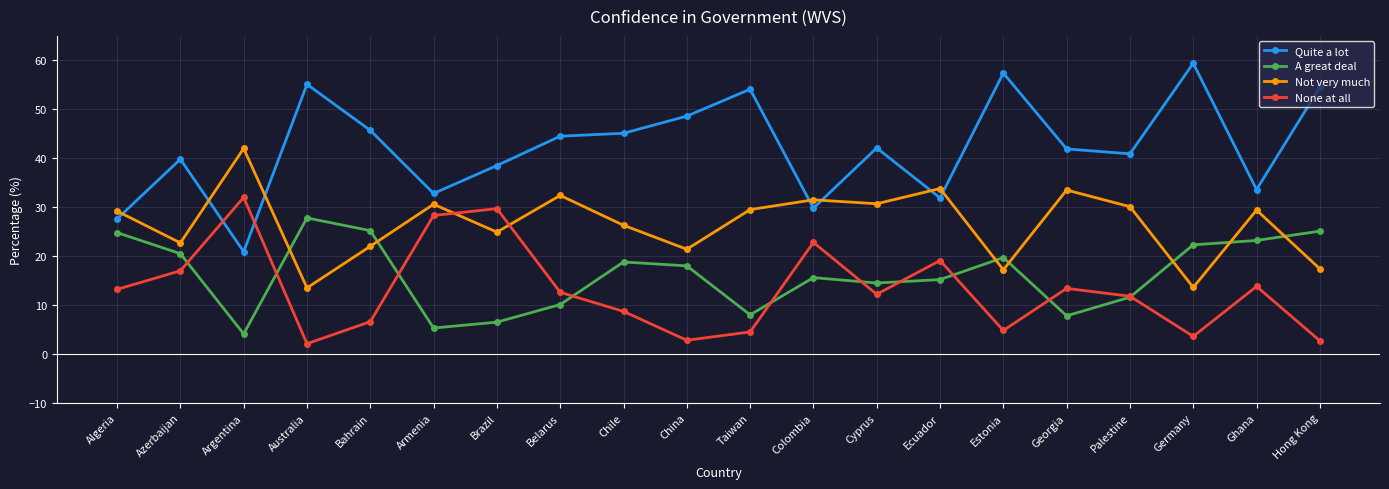

Between which two adjacent categories do A great deal and Not very much first intersect?

Argentina and Australia